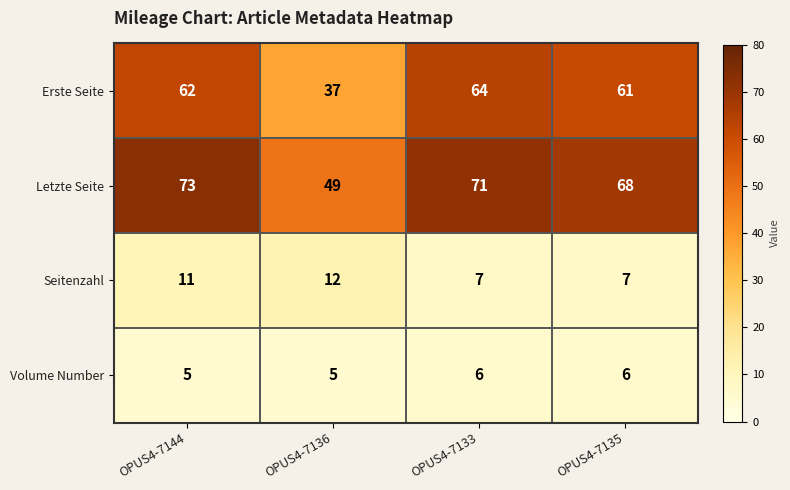

The value of Volume Number at OPUS4-7133 is 6. True or false?

True